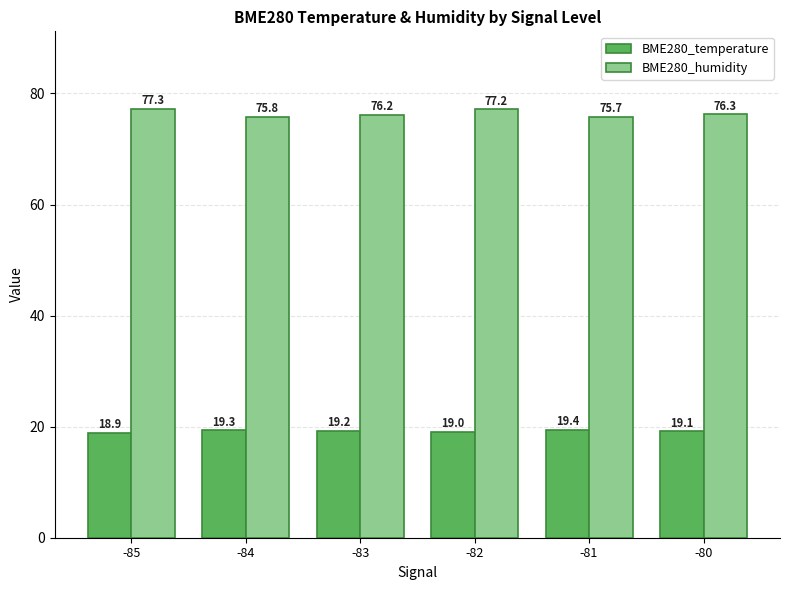

The BME280_temperature series shows 28.4 at -84. True or false?

False